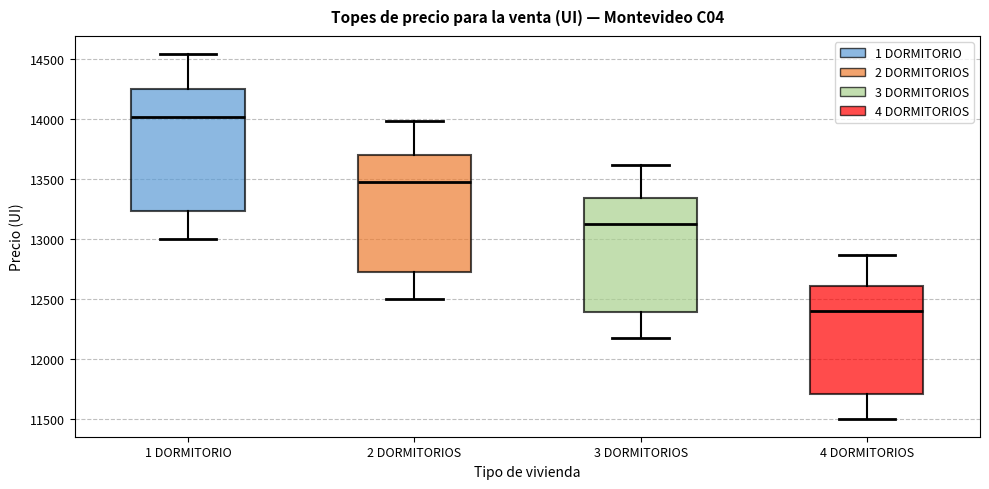

Which box has the lowest median line?

4 DORMITORIOS